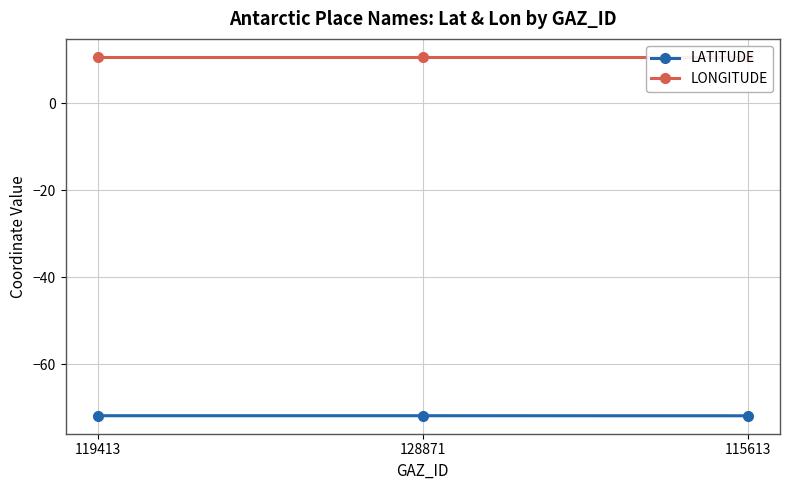

List the series in order of their overall mean, lowest first.

LATITUDE, LONGITUDE